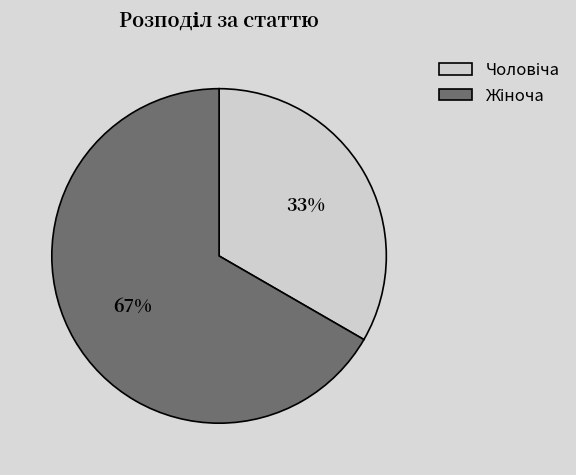

Is there a majority slice in this chart?

Yes